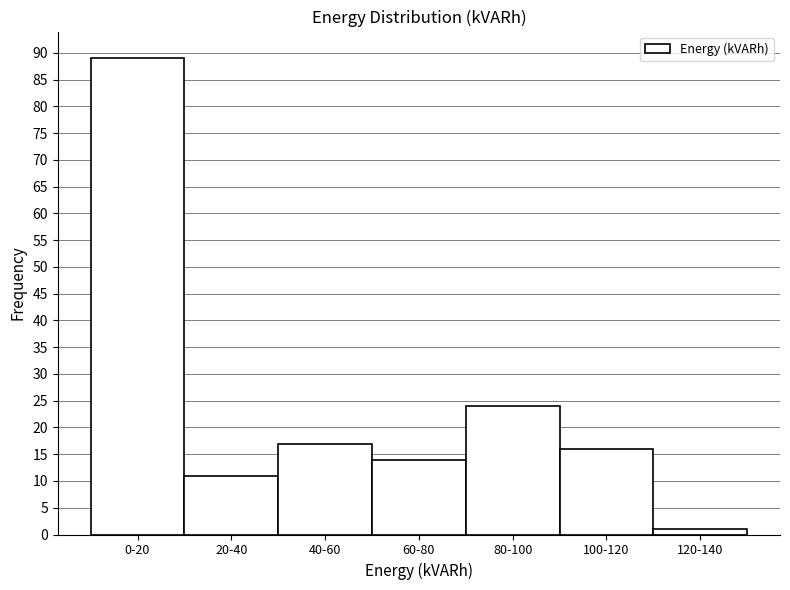

Reading left to right, what are all the values shown in this chart?

0-20=89	20-40=11	40-60=17	60-80=14	80-100=24	100-120=16	120-140=1